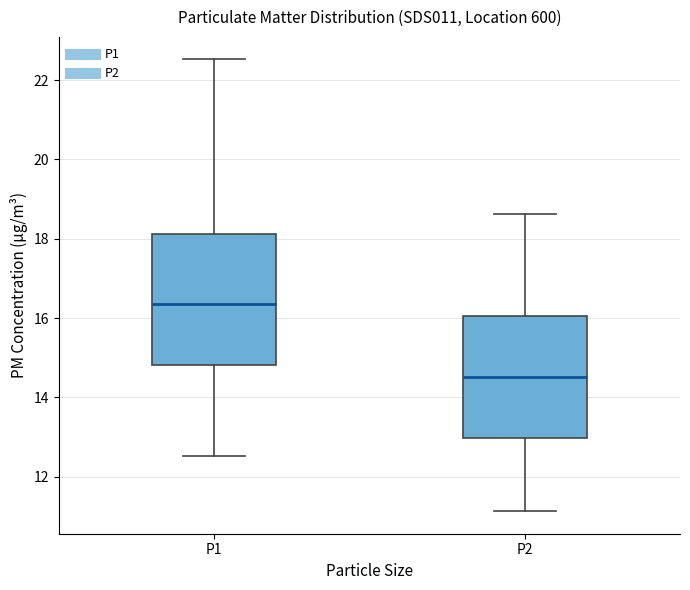

Which box is the tallest, from its lower edge to its upper edge?

P1